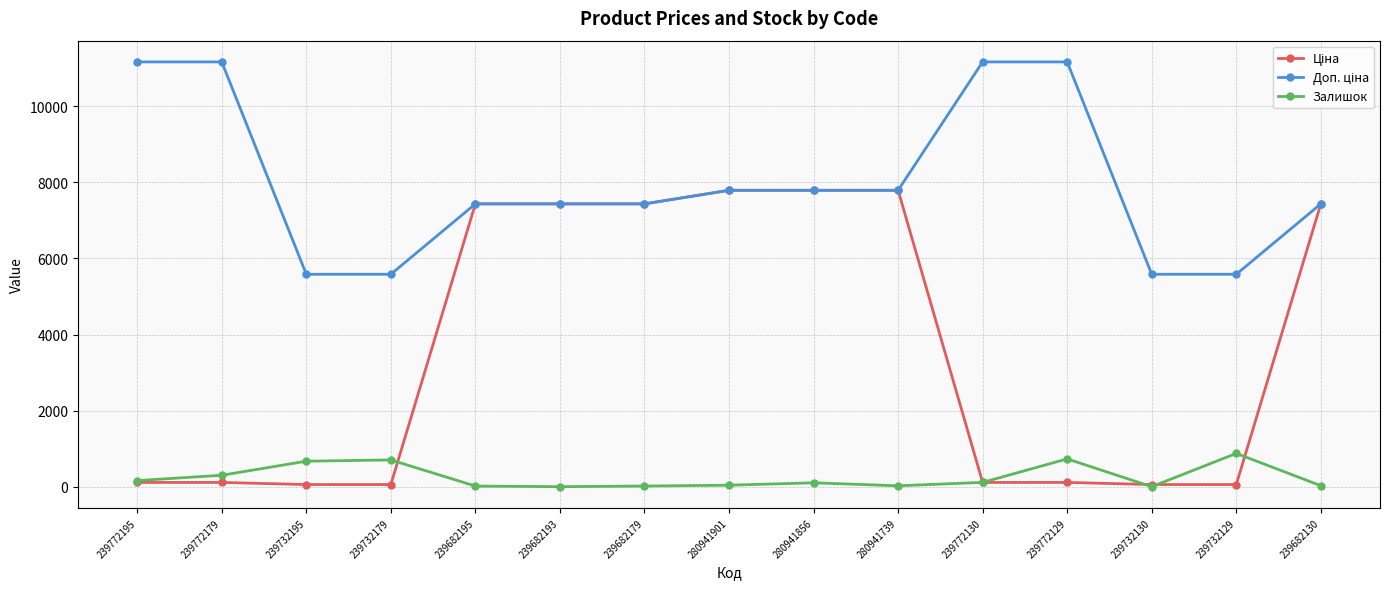

At how many categories does at least one series exceed 6641?

11